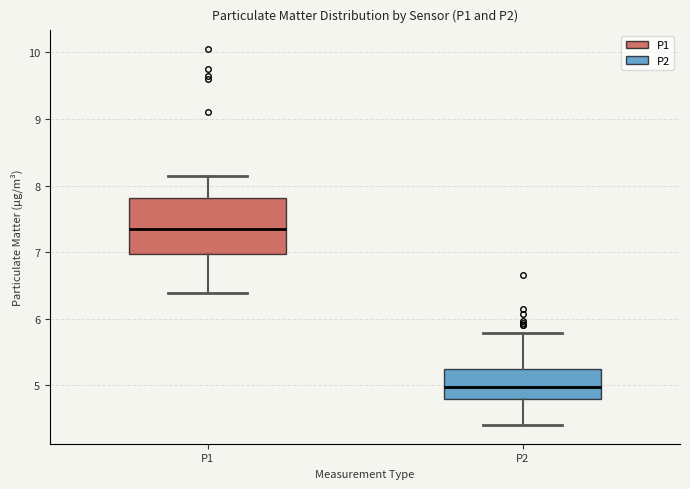

Which box has the lowest median line?

P2